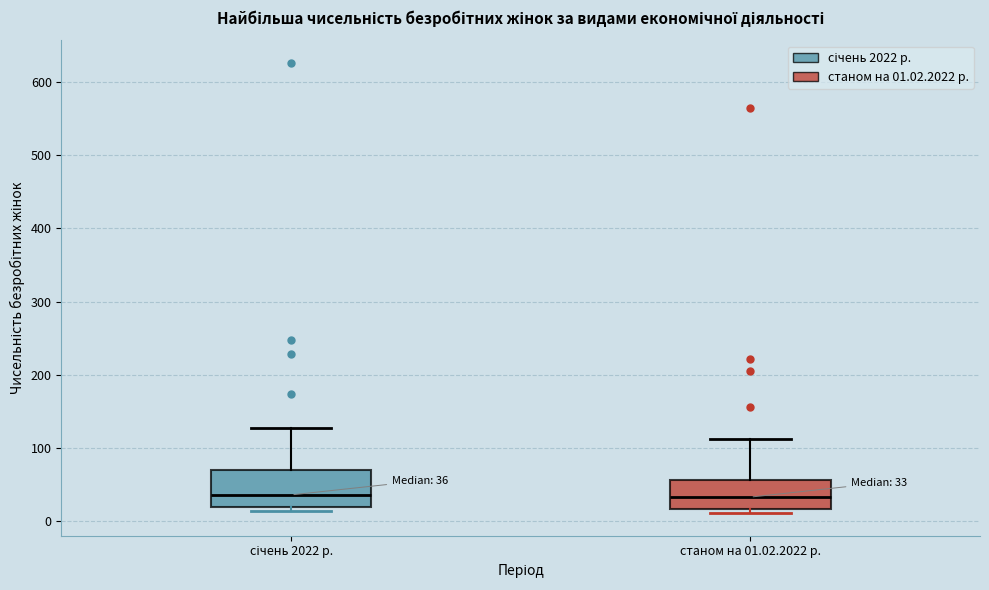

Which box is the tallest, from its lower edge to its upper edge?

січень 2022 р.